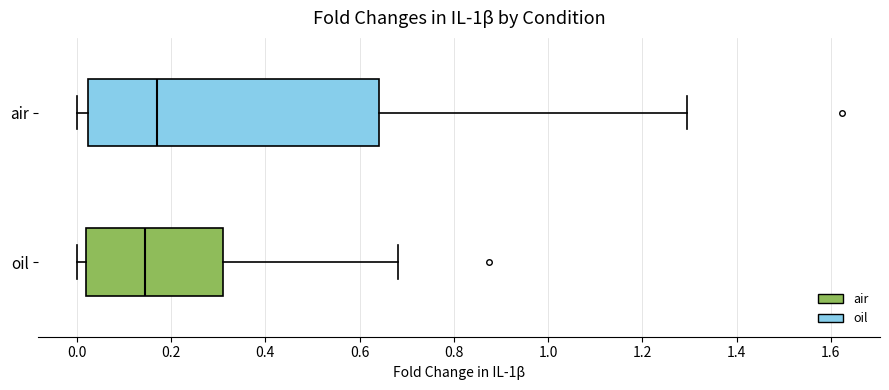

Which box has the furthest to the right median line?

air